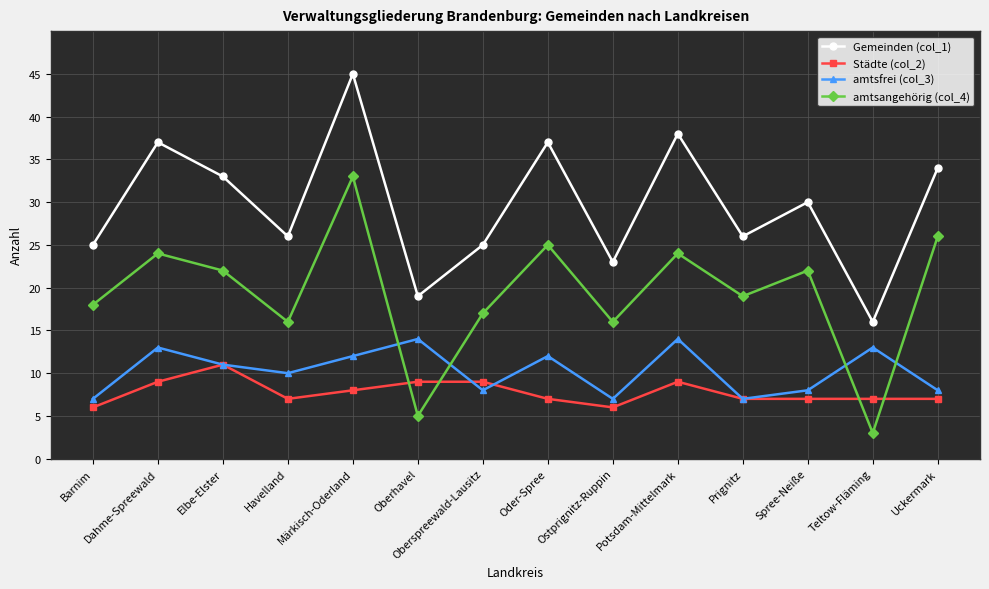

How many intersections are there between amtsangehörig (col_4) and amtsfrei (col_3)?

4